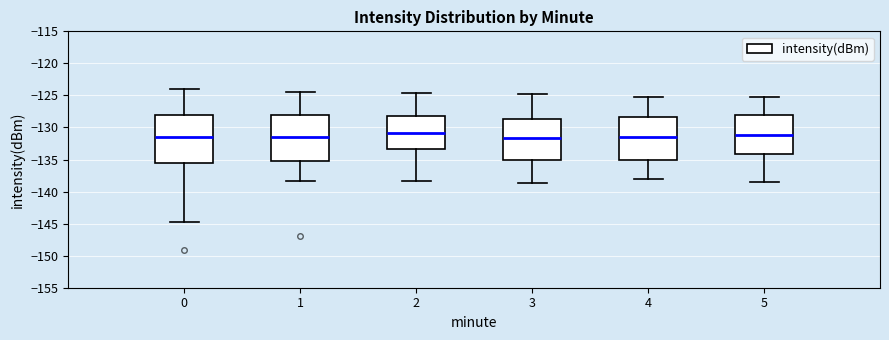

Reading left to right, transcribe this box plot: for each box, give where its median line is, the range the box spans, and where its two whiskers end, as read against the y-axis. The values are not printed on the chart, so give them approximately, as read against the axis.

0: median -131.5, box -135.5 to -128.0, whiskers -144.5 to -124.0
1: median -131.5, box -135.0 to -128.0, whiskers -138.5 to -124.5
2: median -131.0, box -133.5 to -128.0, whiskers -138.5 to -124.5
3: median -131.5, box -135.0 to -128.5, whiskers -138.5 to -125.0
4: median -131.5, box -135.0 to -128.5, whiskers -138.0 to -125.0
5: median -131.0, box -134.0 to -128.0, whiskers -138.5 to -125.0